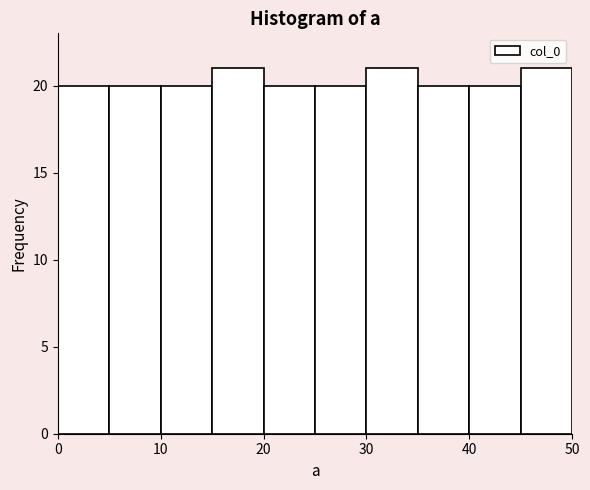

What is the height of the bar covering 5 to 10 on the x-axis? The values are not printed on the chart, so give them approximately, as read against the axis.

20